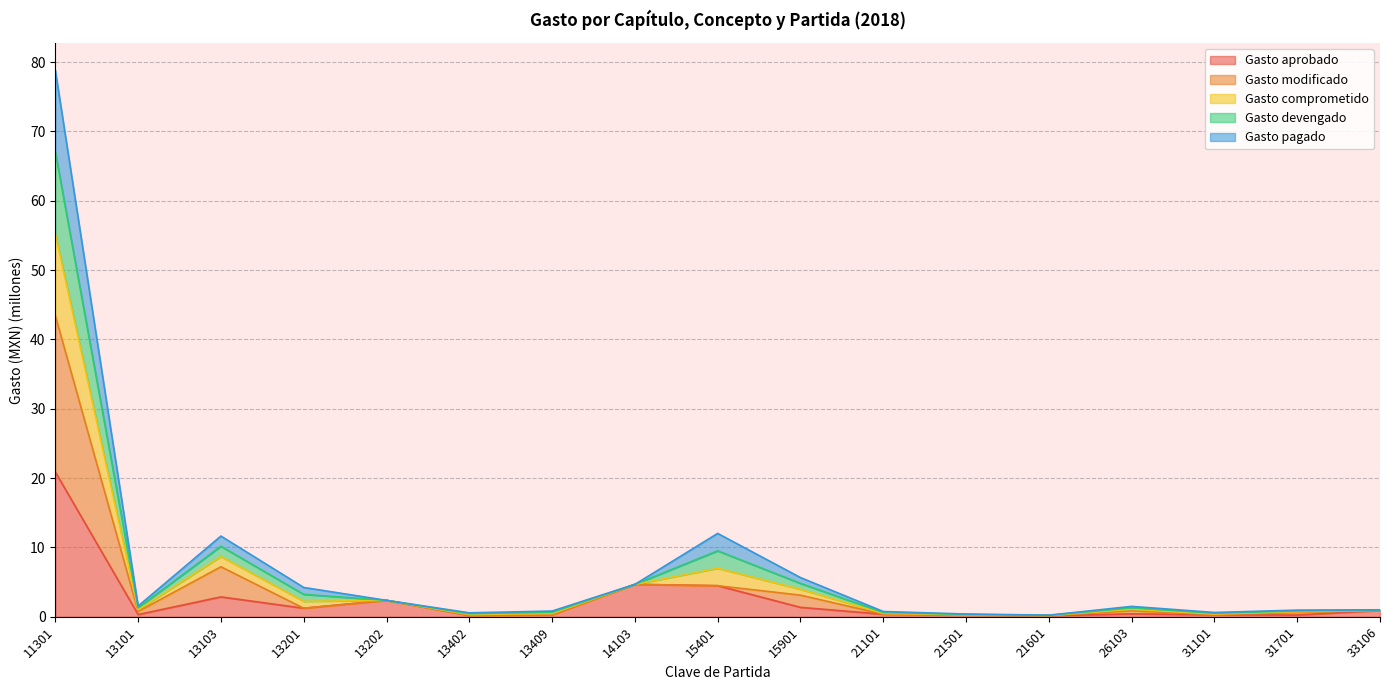

Which category has the highest value across all series?

11301